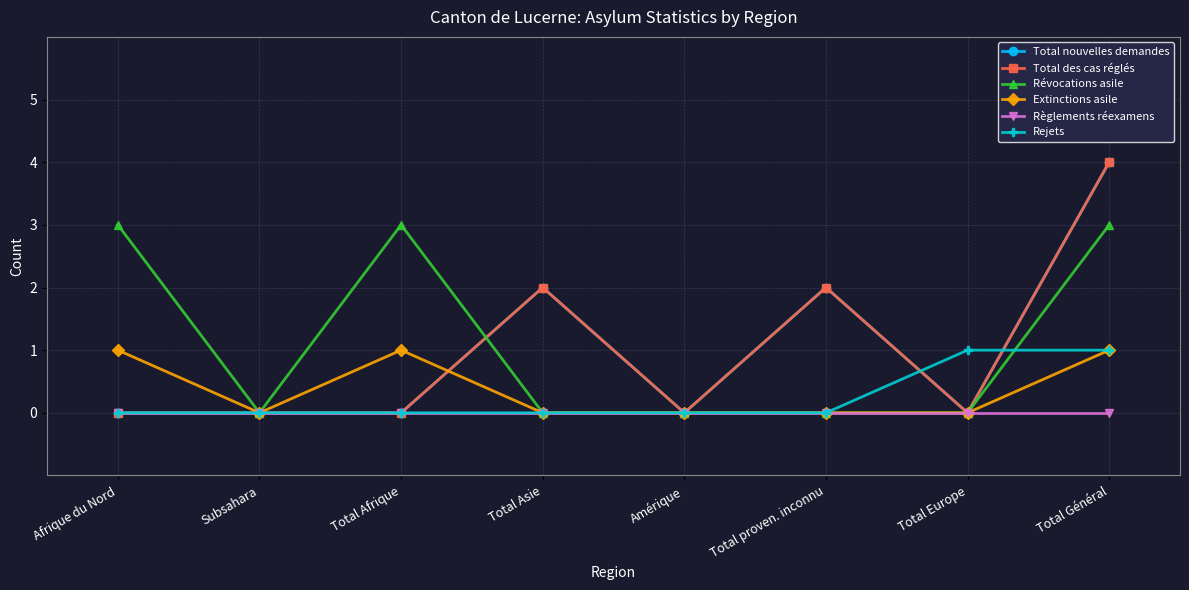

What is the sum of all Total nouvelles demandes values?

8